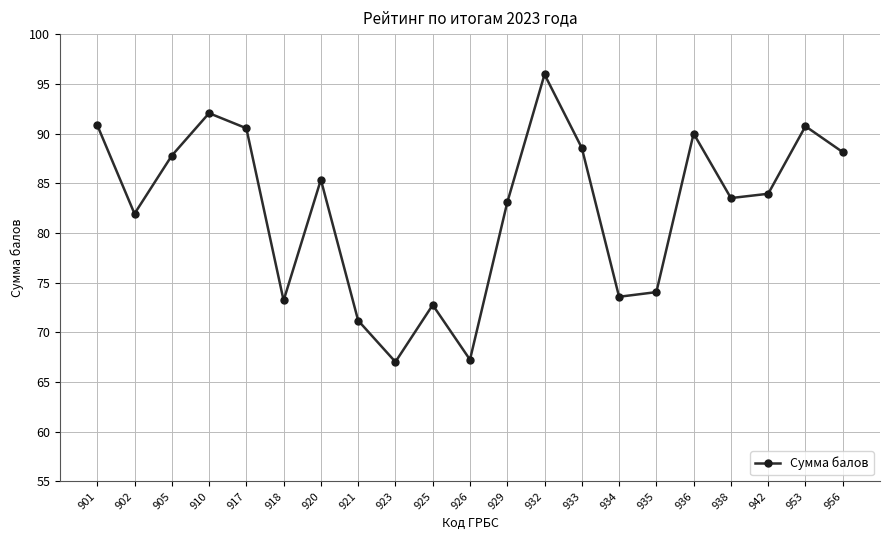

What is the sum of the values at 920 and 936?

175.4